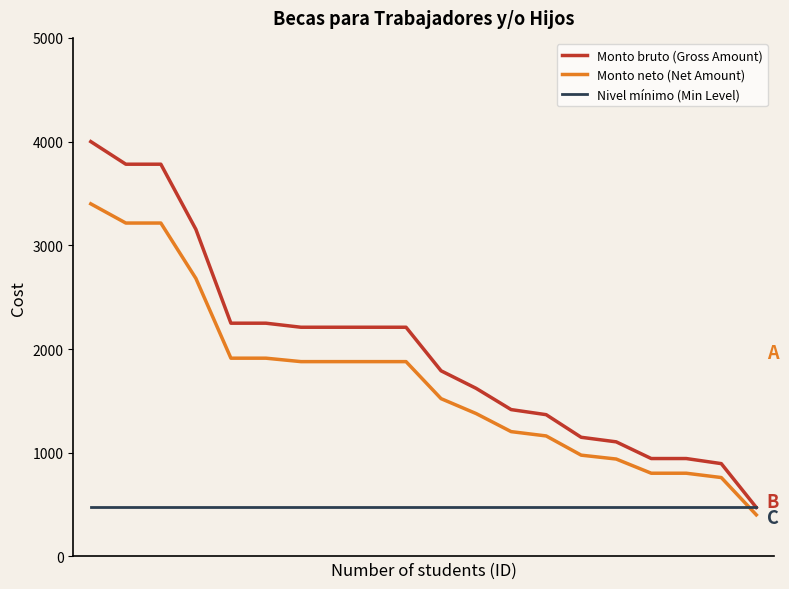

How many times do Monto neto (Net Amount) and Nivel mínimo (Min Level) cross each other?

1